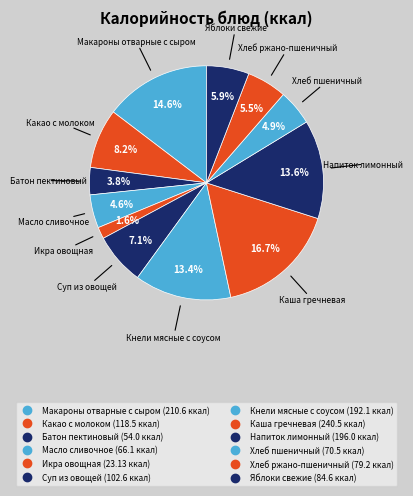

To the nearest percent, what is the difference between the Напиток лимонный and Суп из овощей slice percentages?

6%